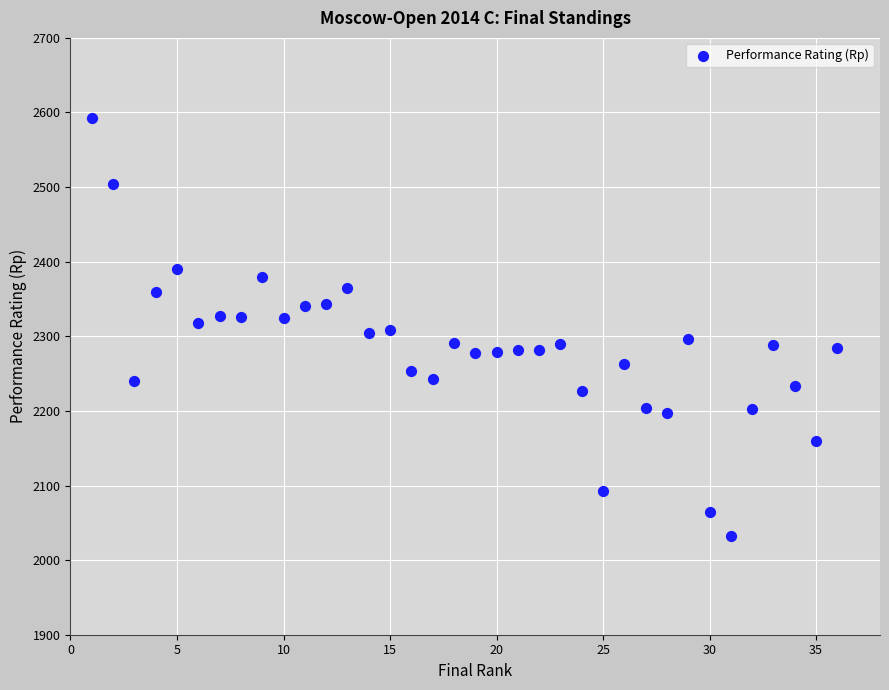

What is the range of X values (max minus min)?

35